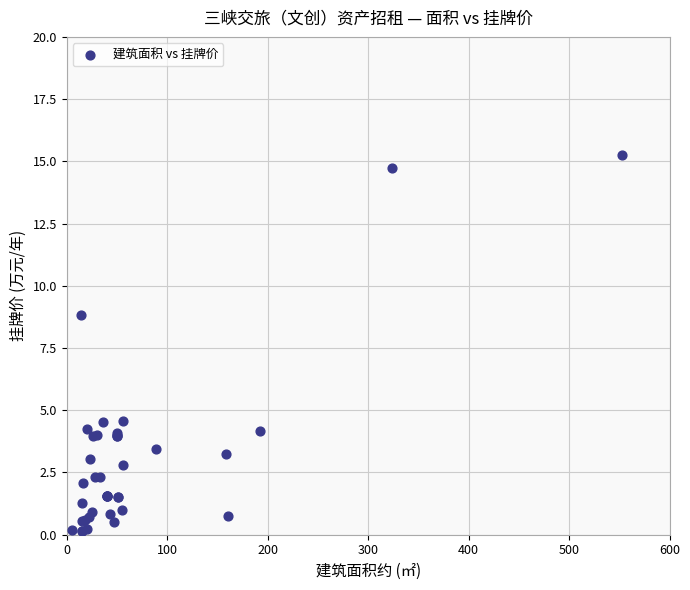

What Y value in the scatter plot is closest to 7?

8.8